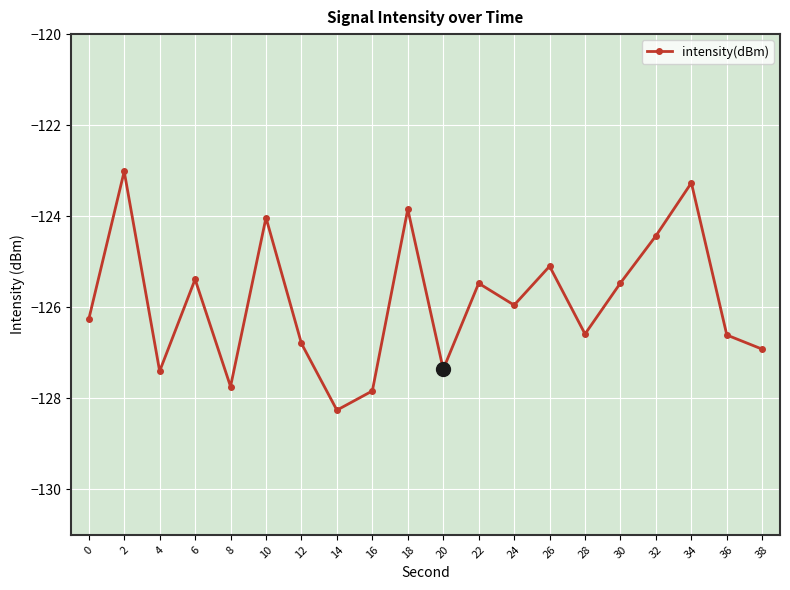

What is the value of the 9th point from the left?

-127.8